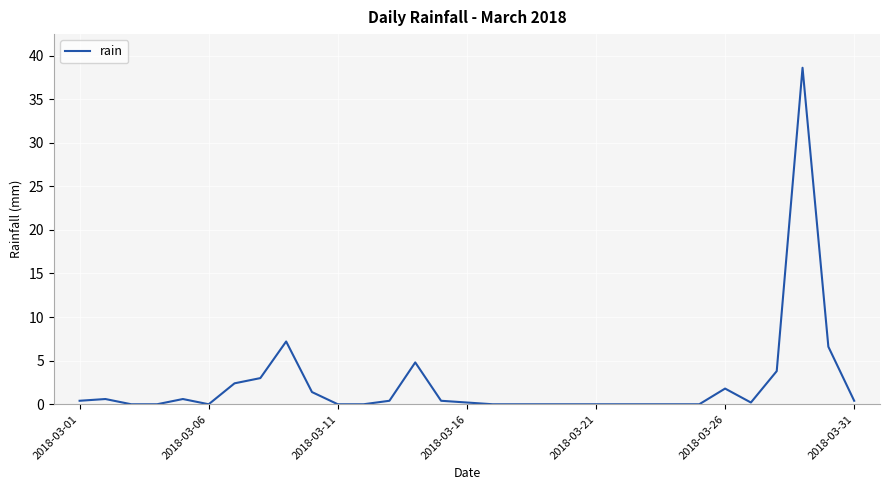

What is the maximum value shown in the chart?

38.6